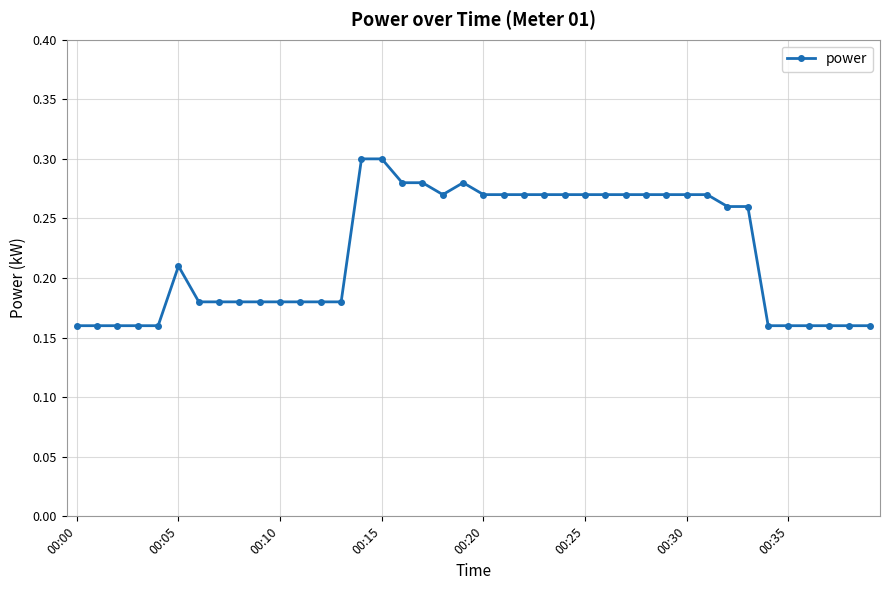

What is the sum of all values?

8.9